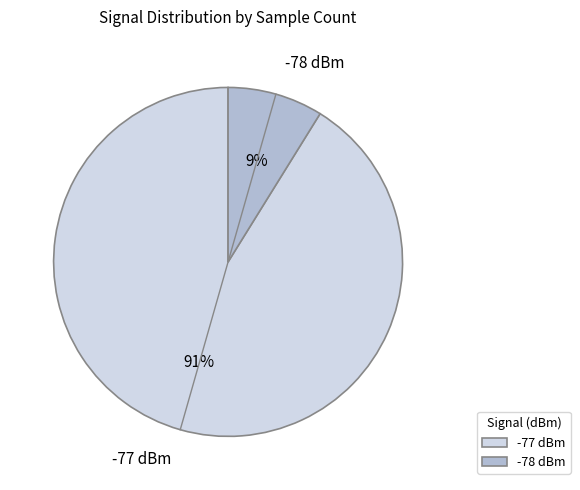

Which has a higher value, -77 dBm or -78 dBm?

-77 dBm